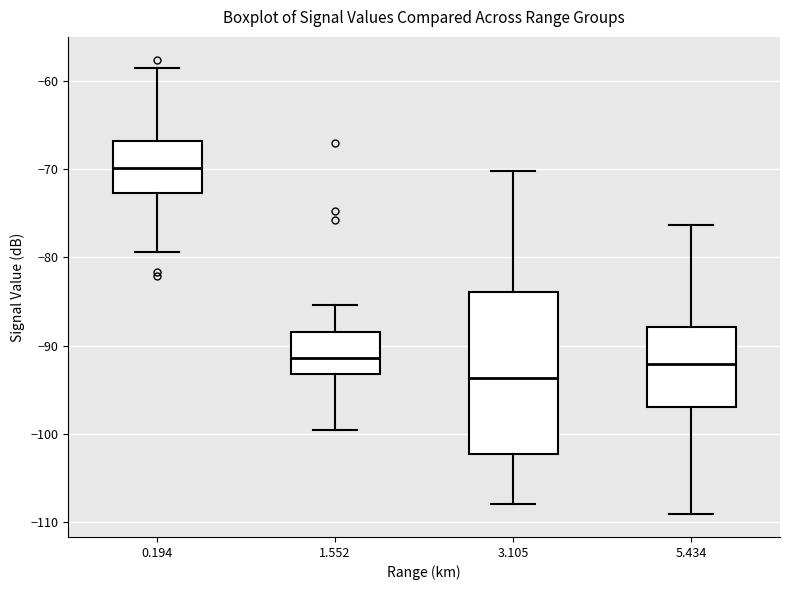

Comparing the boxes themselves (not the whiskers), which one is the tallest?

3.105